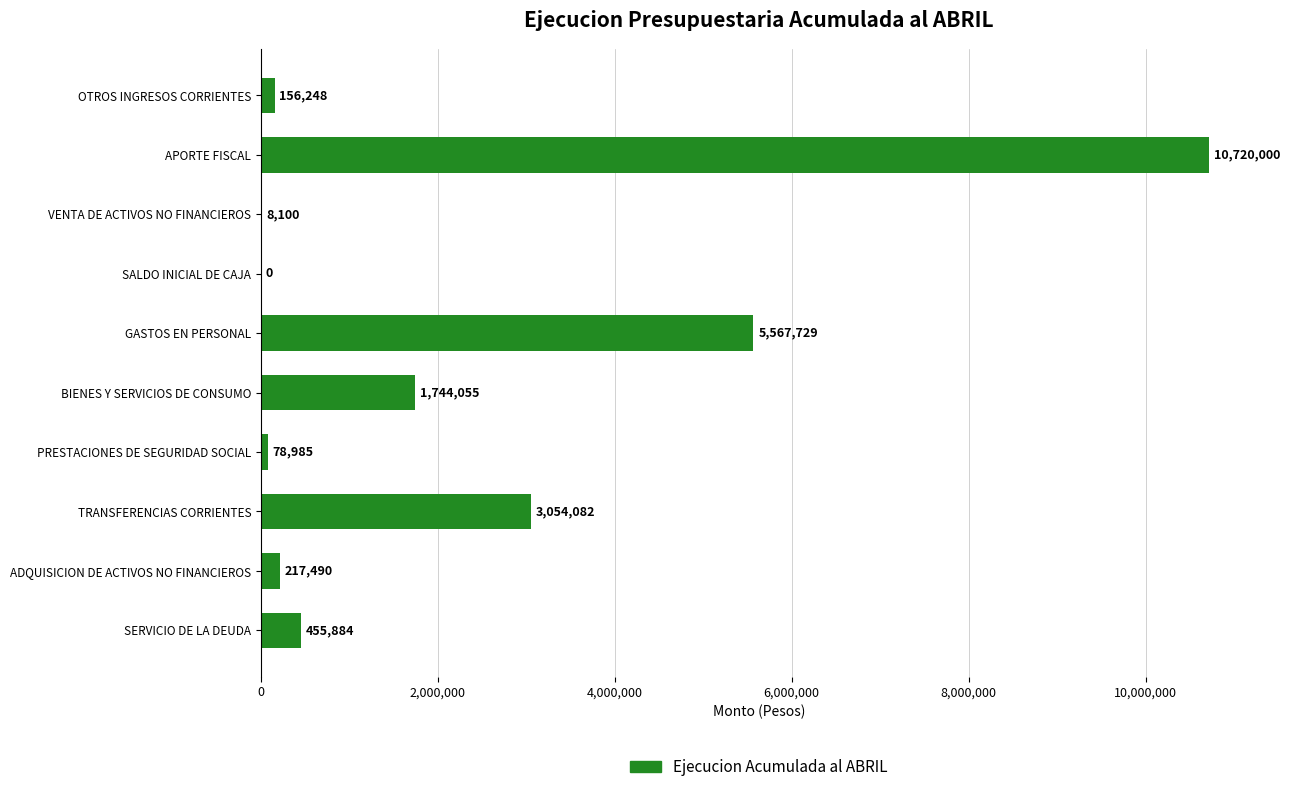

The chart shows a value of 3328285 at GASTOS EN PERSONAL. True or false?

False